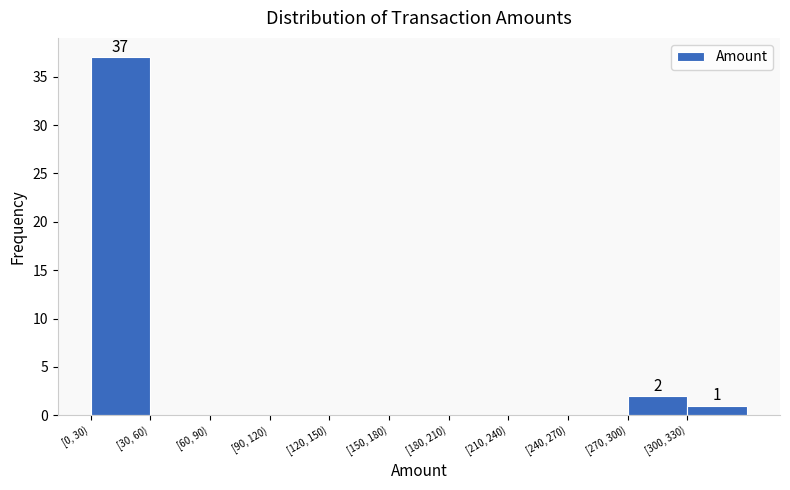

Reading left to right, extract all data points from this chart.

[0, 30)=37	[30, 60)=0	[60, 90)=0	[90, 120)=0	[120, 150)=0	[150, 180)=0	[180, 210)=0	[210, 240)=0	[240, 270)=0	[270, 300)=2	[300, 330)=1